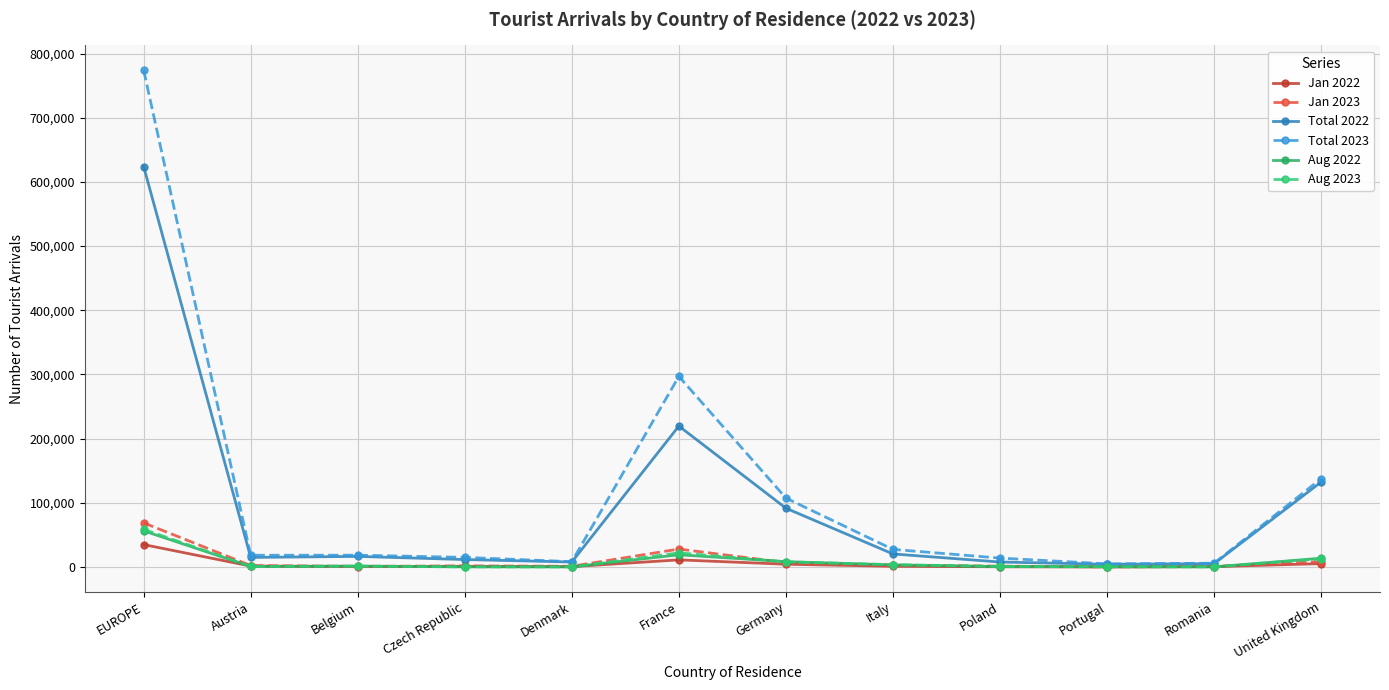

What is the average value of the Aug 2023 series?

9169